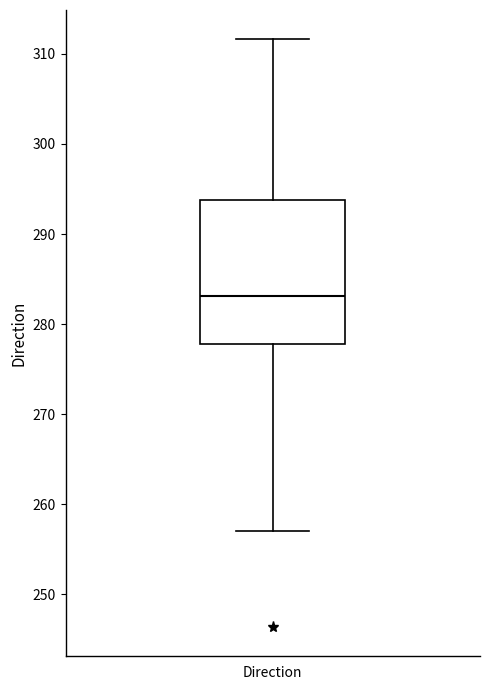

Read this box plot against the y-axis: the position of the median line, the range covered by the box, and the ends of both whiskers. The values are not printed on the chart, so give them approximately, as read against the axis.

median 283, box 278 to 294, whiskers 257 to 312